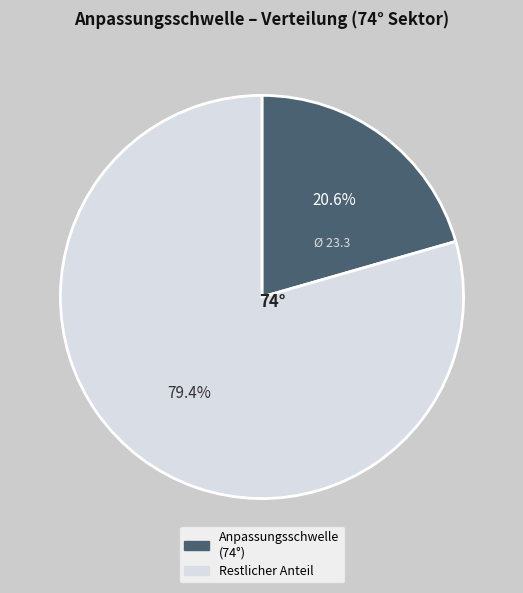

Is there any slice that represents more than half of the pie?

Yes